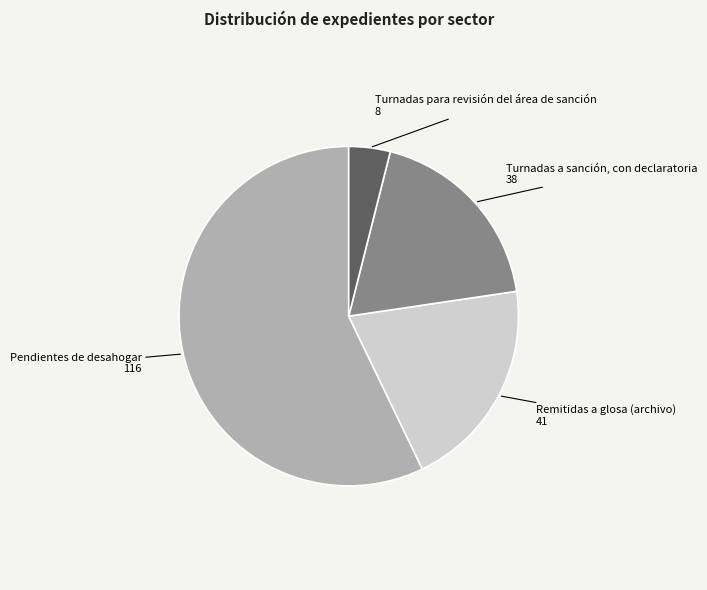

Is there any slice that represents more than half of the pie?

Yes